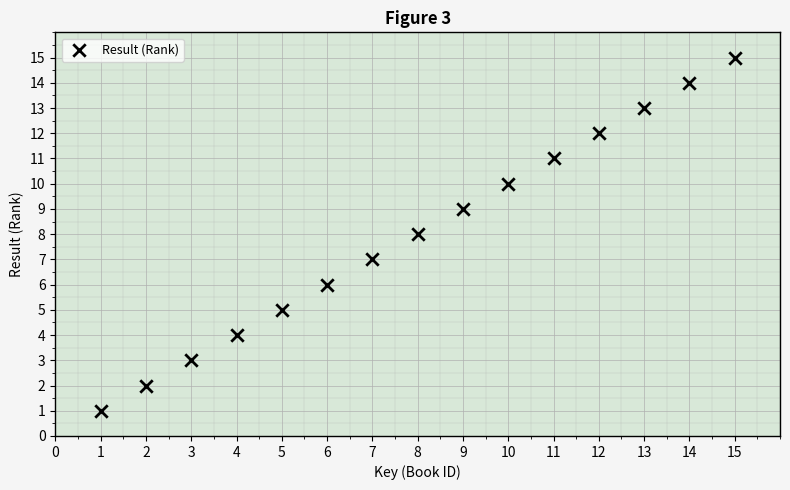

What is the range of Y values (max minus min)?

14